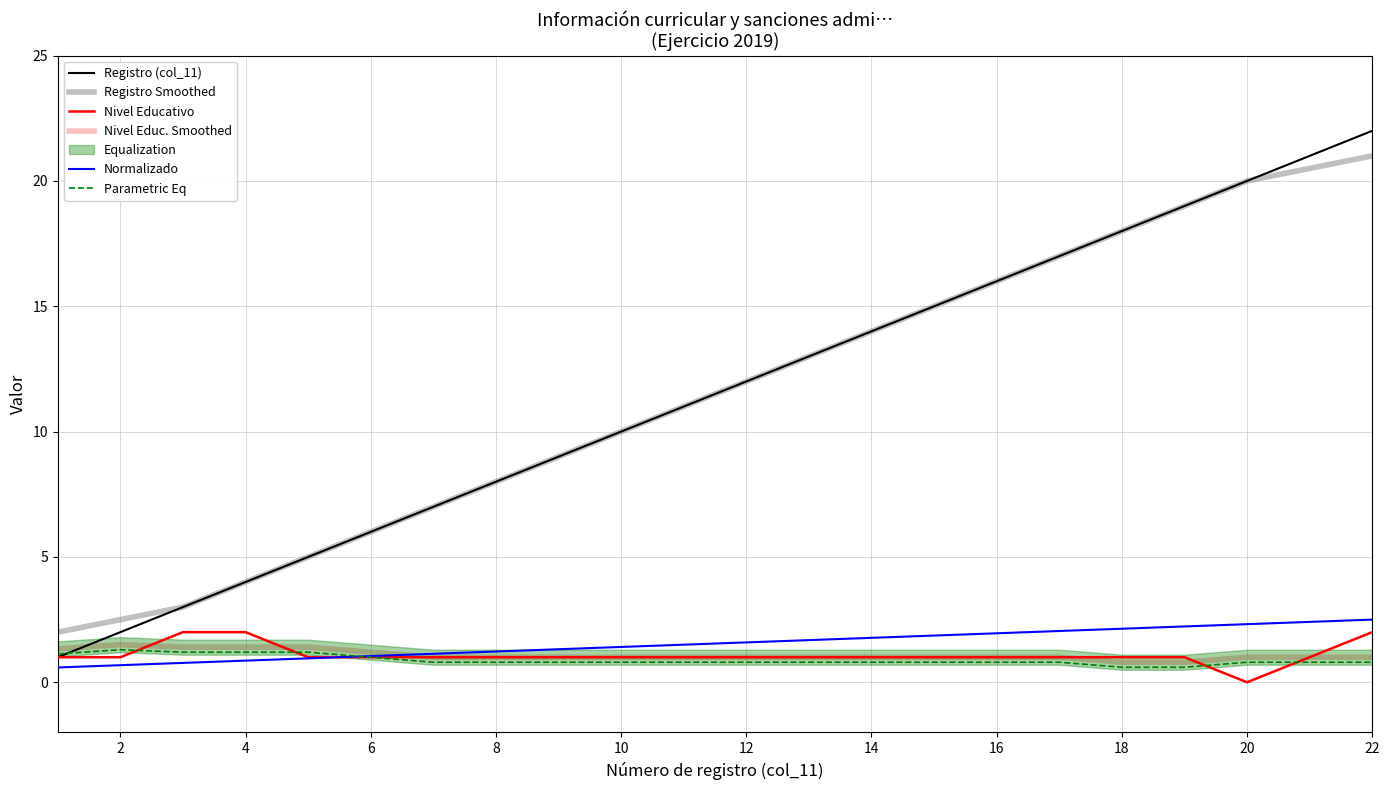

What is the average value of the Nivel Educativo series?

1.1